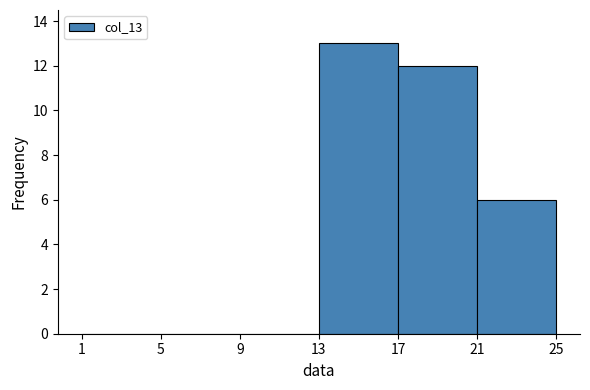

Which range on the x-axis has the tallest bar?

13 to 17